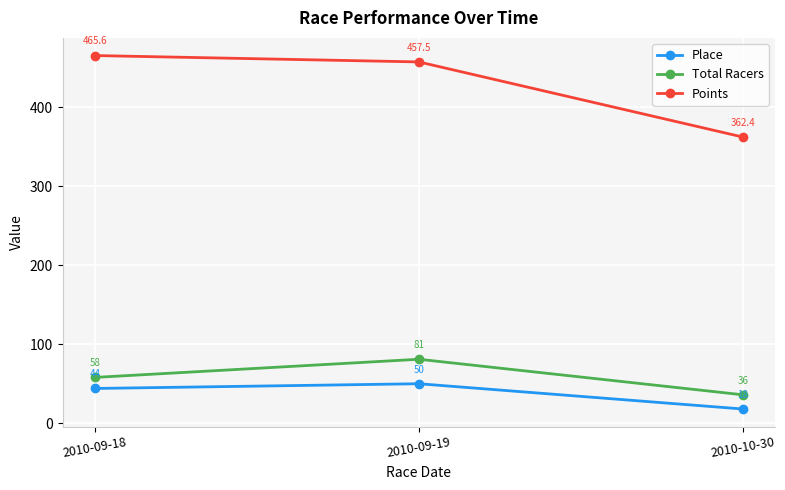

At which category is the sum across all series the highest?

2010-09-19